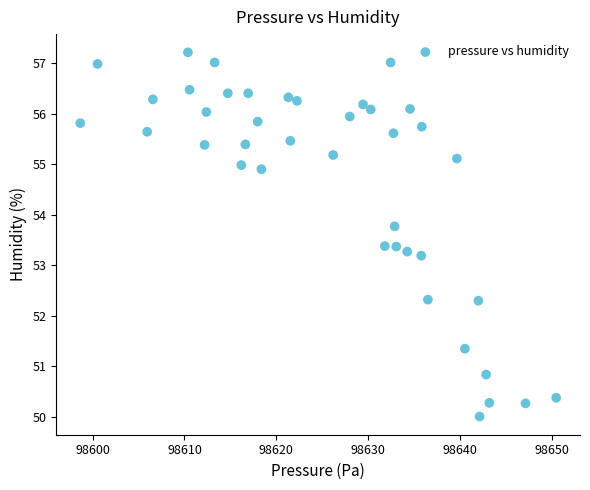

What is the range of X values (max minus min)?

51.8